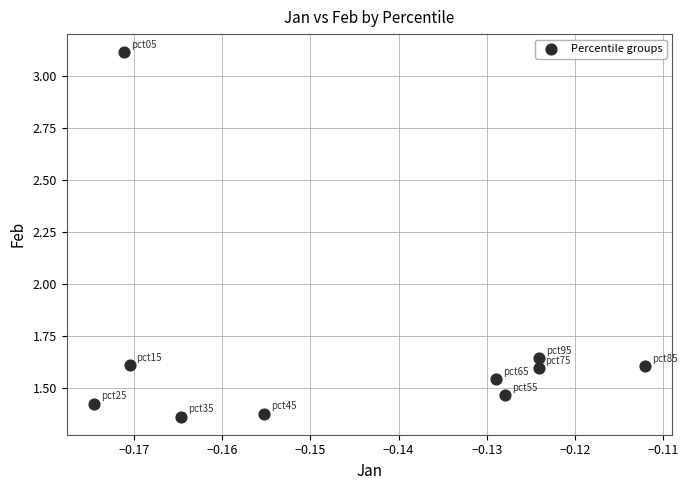

What is the range of Y values (max minus min)?

1.8